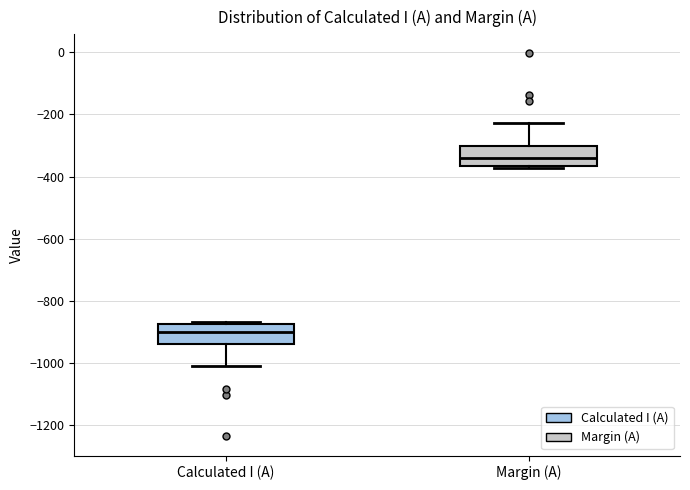

Reading left to right, transcribe this box plot: for each box, give where its median line is, the range the box spans, and where its two whiskers end, as read against the y-axis. The values are not printed on the chart, so give them approximately, as read against the axis.

Calculated I (A): median -900, box -940 to -880, whiskers -1020 to -860
Margin (A): median -340, box -360 to -300, whiskers -380 to -220